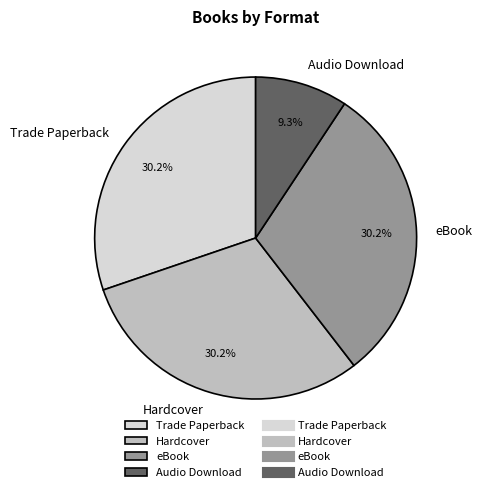

Does Hardcover represent more than half of the total?

No